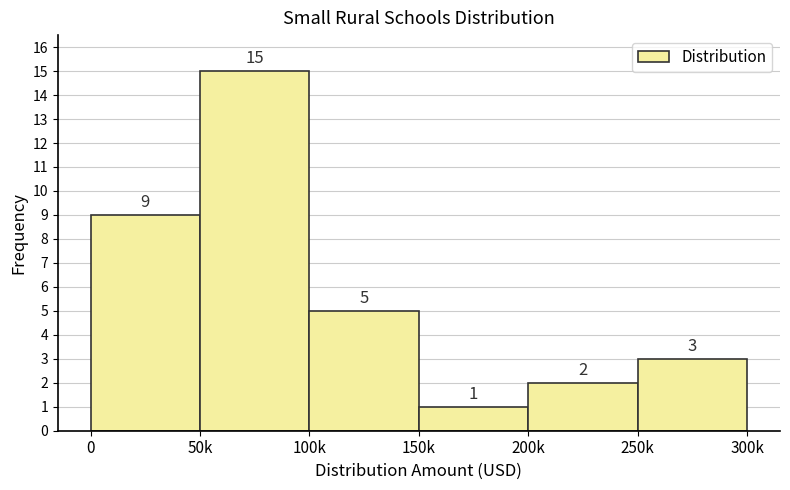

Reading left to right, what are all the values shown in this chart?

9	15	5	1	2	3